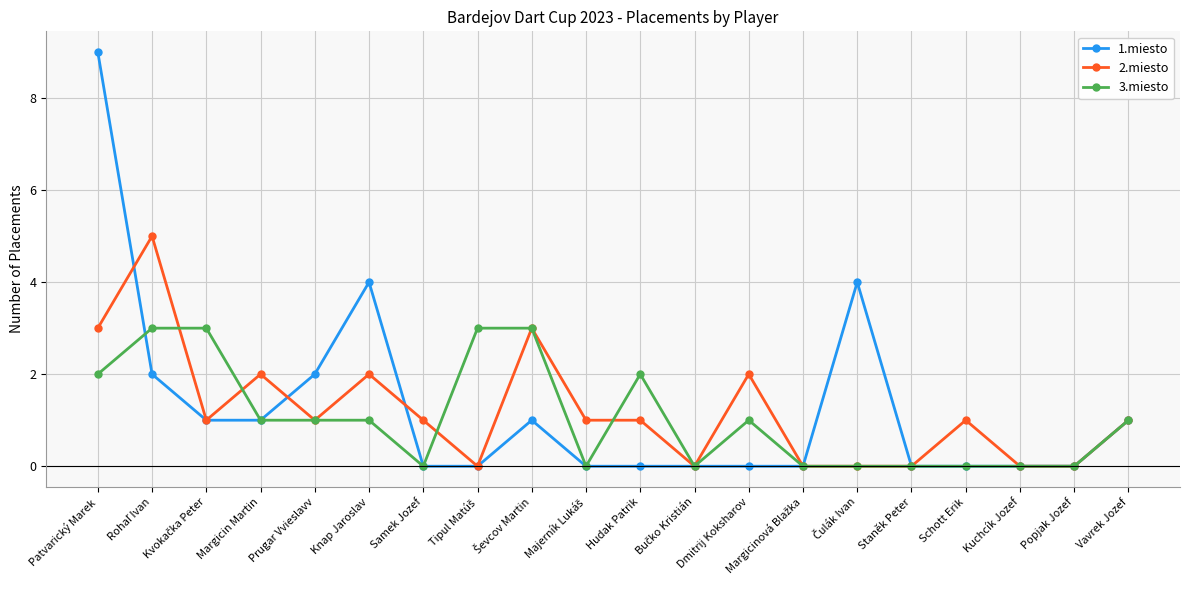

At which category is the sum across all series the highest?

Patvarický Marek